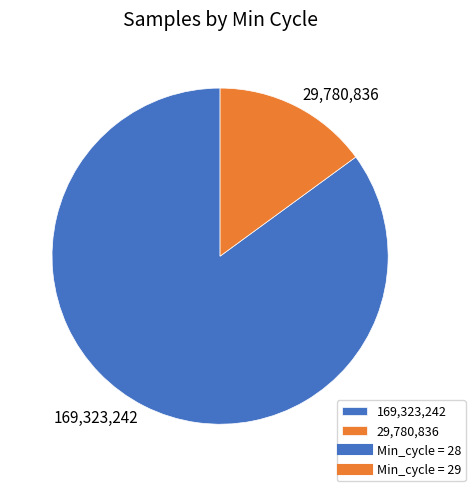

Rank the categories by value from highest to lowest.

169,323,242, 29,780,836